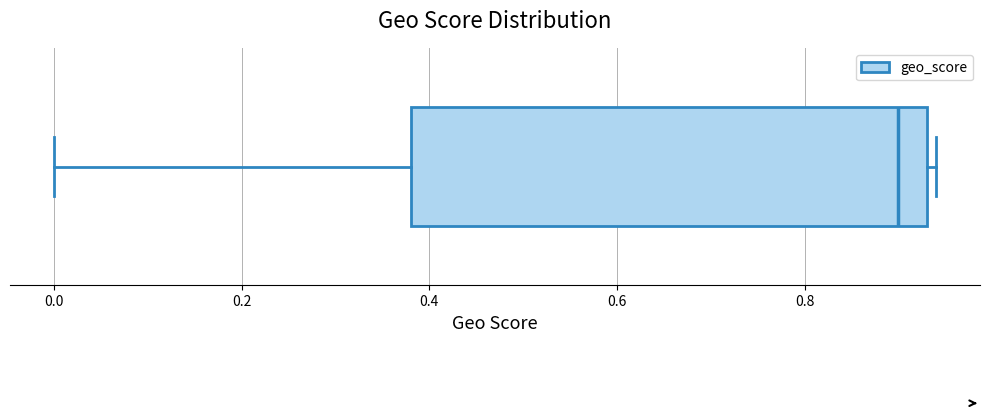

Read this box plot against the x-axis: the position of the median line, the range covered by the box, and the ends of both whiskers. The values are not printed on the chart, so give them approximately, as read against the axis.

median 0.90, box 0.38 to 0.94, whiskers 0.00 to 0.94 (just right of the box's right edge)